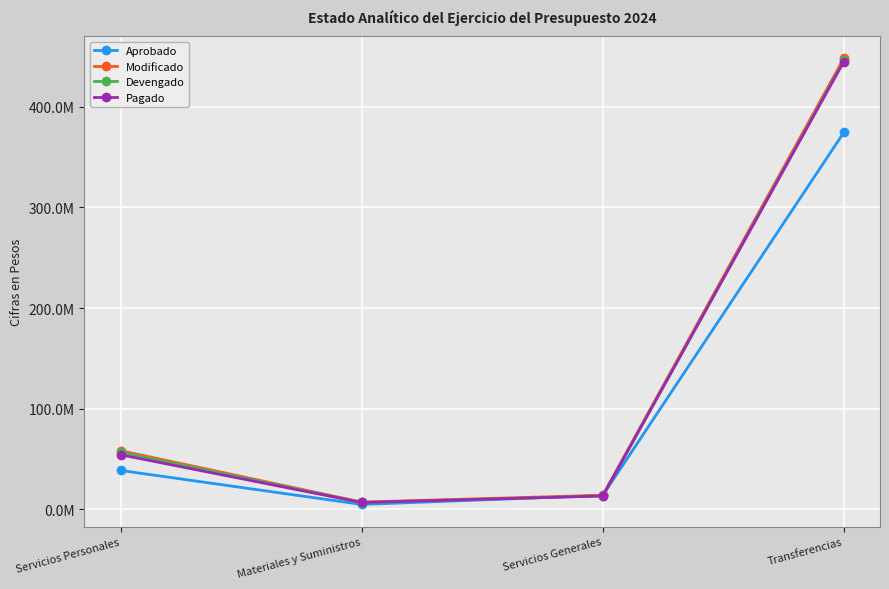

Reading left to right, list all the values displayed in this chart.

Aprobado: 38731992.0	4952992.0	13990299.6	374420130.4
Modificado: 58366362.2	7287286.9	14114781.8	448064821.8
Devengado: 57048728.9	6893719.5	13467585.3	445925353.2
Pagado: 54286427.1	6893221.0	13341301.5	444786617.5